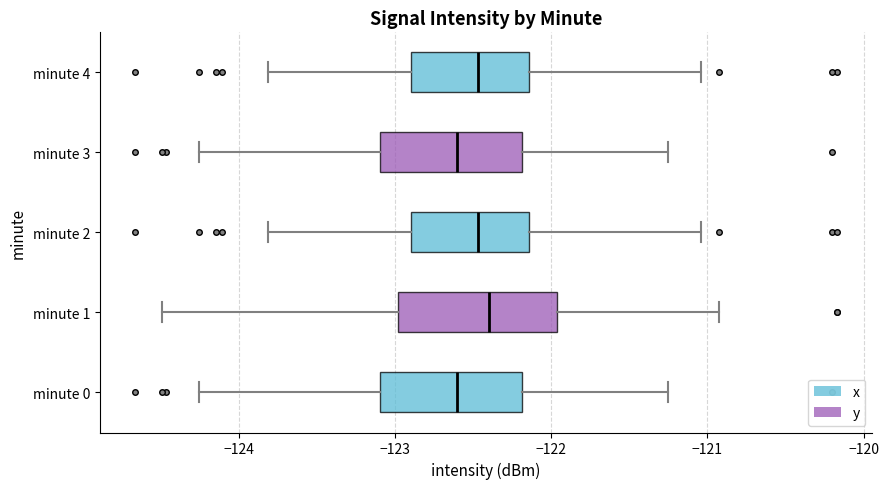

Where is the left edge of the box for minute 0 on the x-axis? The values are not printed on the chart, so give them approximately, as read against the axis.

-123.1